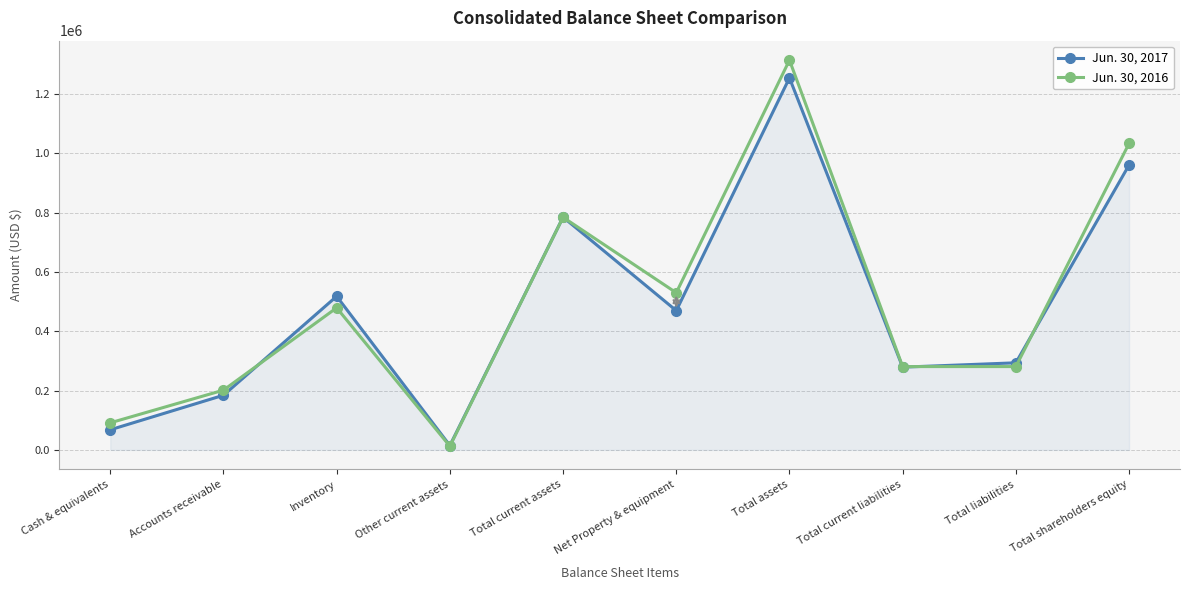

Is the value of Jun. 30, 2016 at Accounts receivable greater than the value of Jun. 30, 2017 at Total shareholders equity?

No